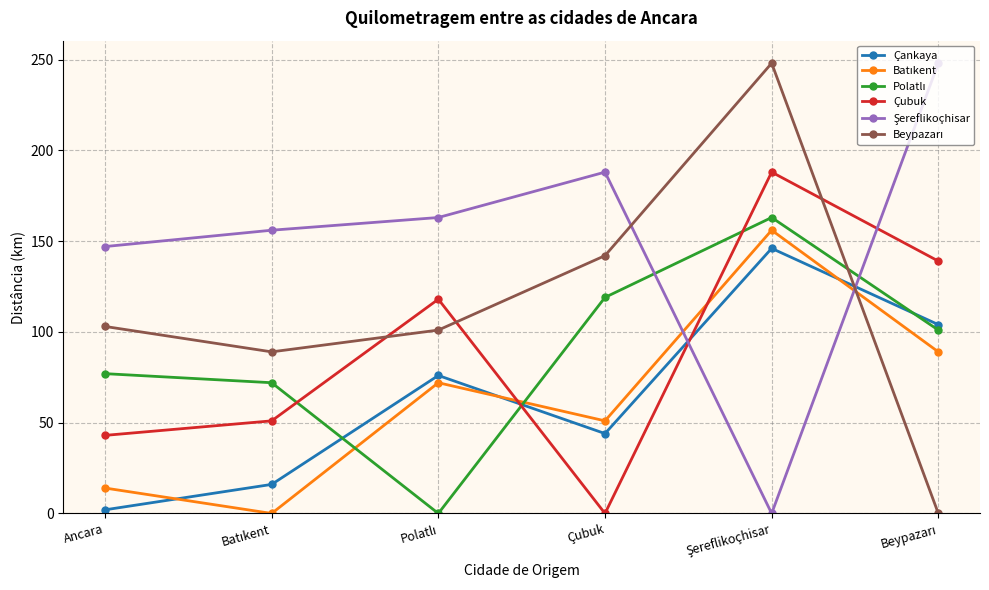

How many data points does each series have?

6